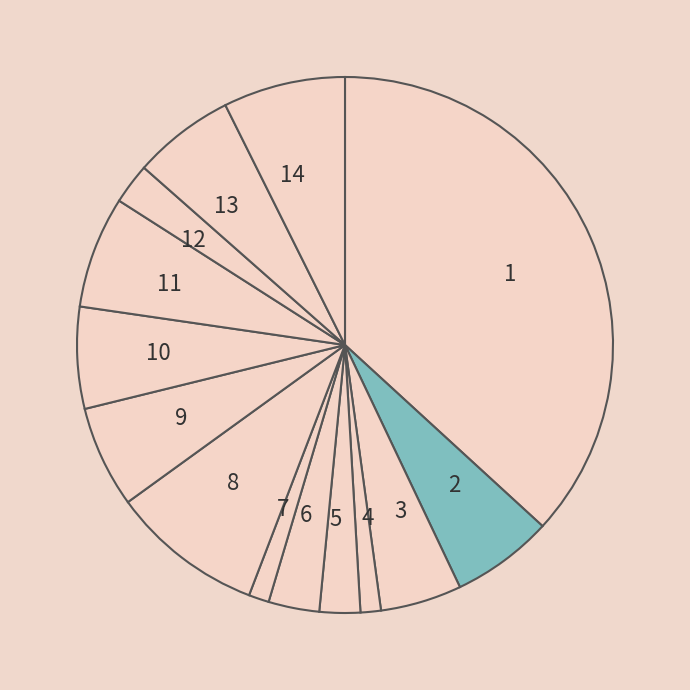

Does 14 represent more than half of the total?

No